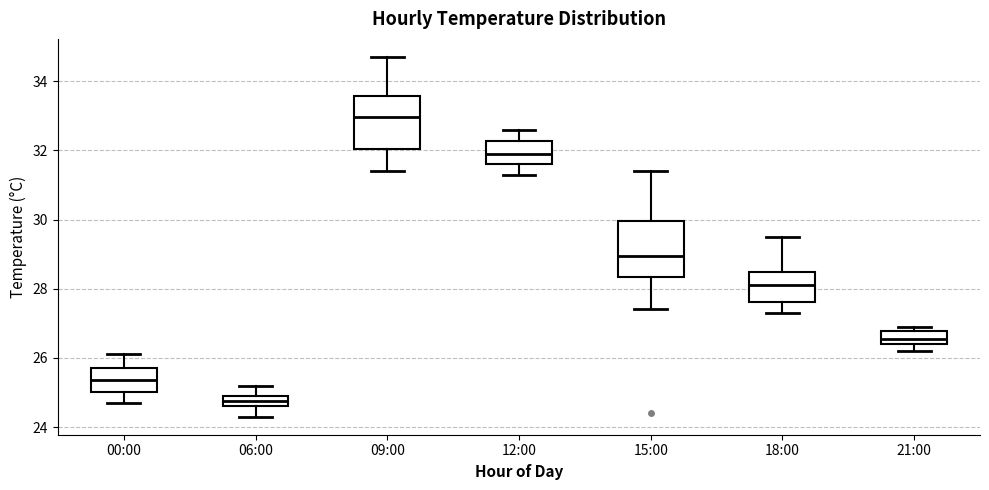

Which box's median line is the lowest?

06:00